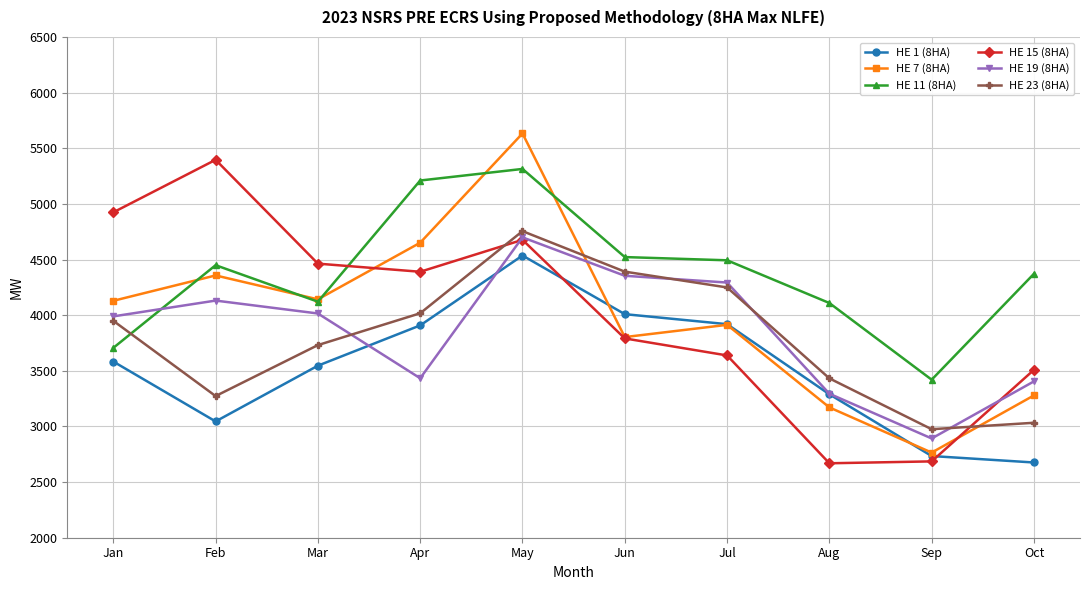

True or false: HE 7 (8HA) and HE 23 (8HA) intersect in this chart.

True